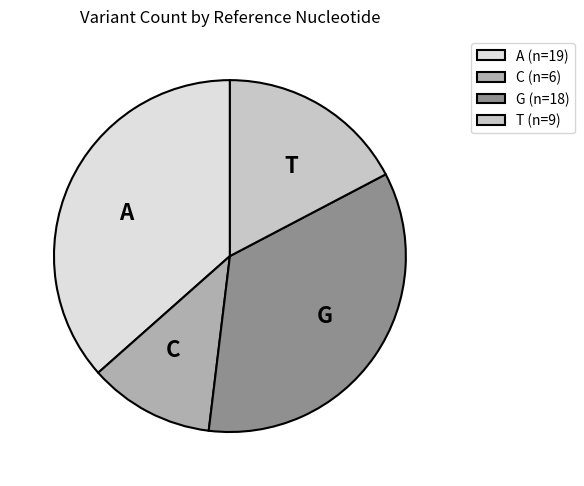

Rank the categories by value from lowest to highest.

C, T, G, A